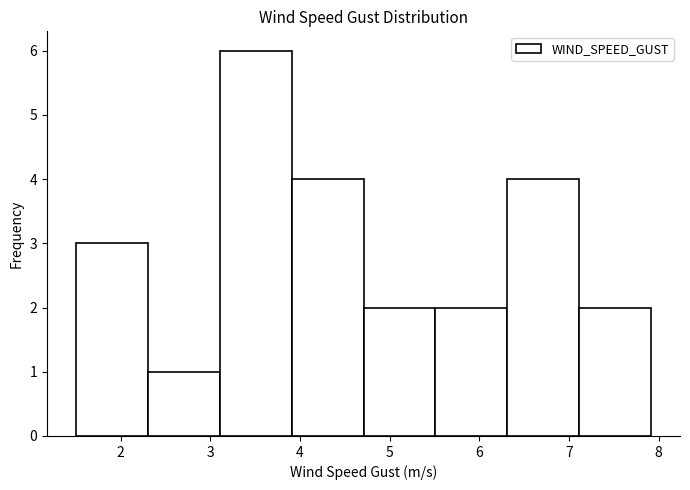

What is the height of the bar covering 7.1 to 7.9 on the x-axis? Neither the bar edges nor the heights are printed on the chart, so give them approximately, as read against the axes.

2